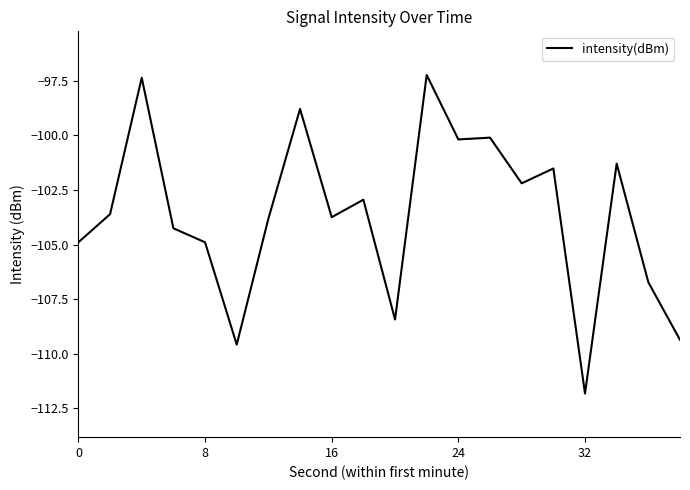

What is the difference between the maximum and minimum values?

14.6